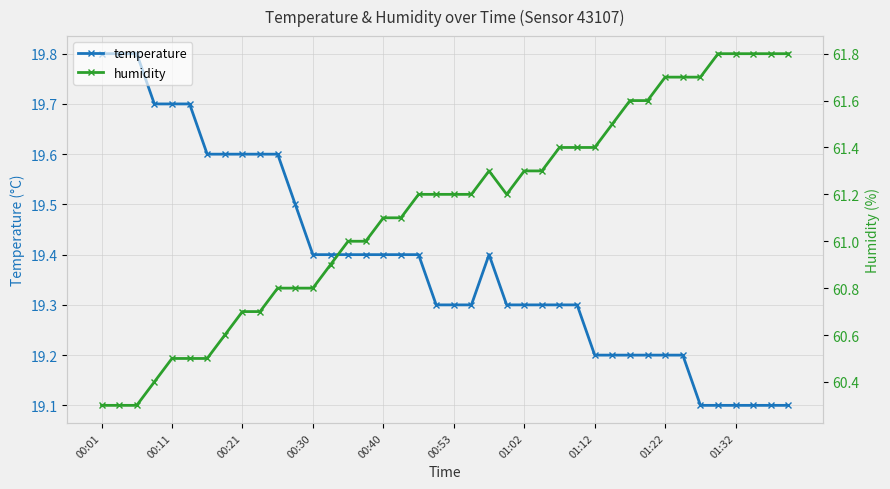

Is this an area chart (filled region under the line)?

No